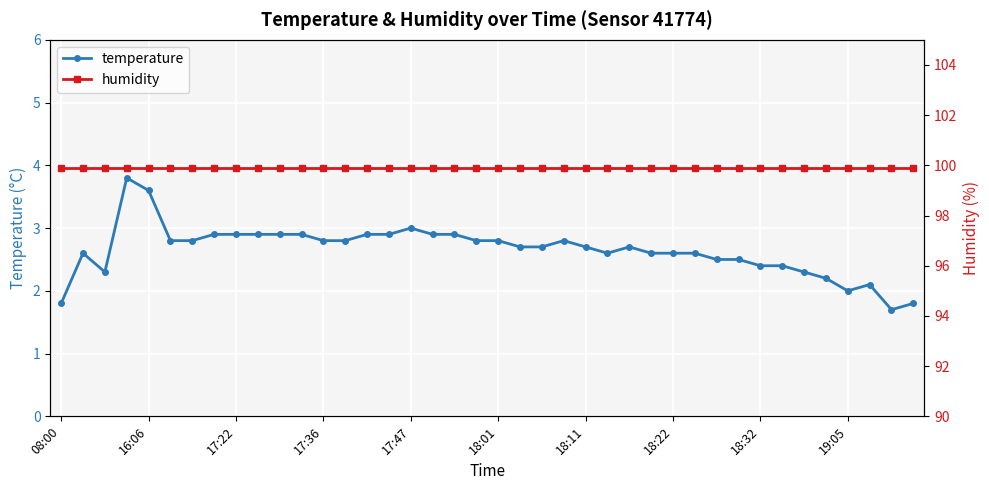

List the series in order of their peak value, lowest first.

temperature, humidity